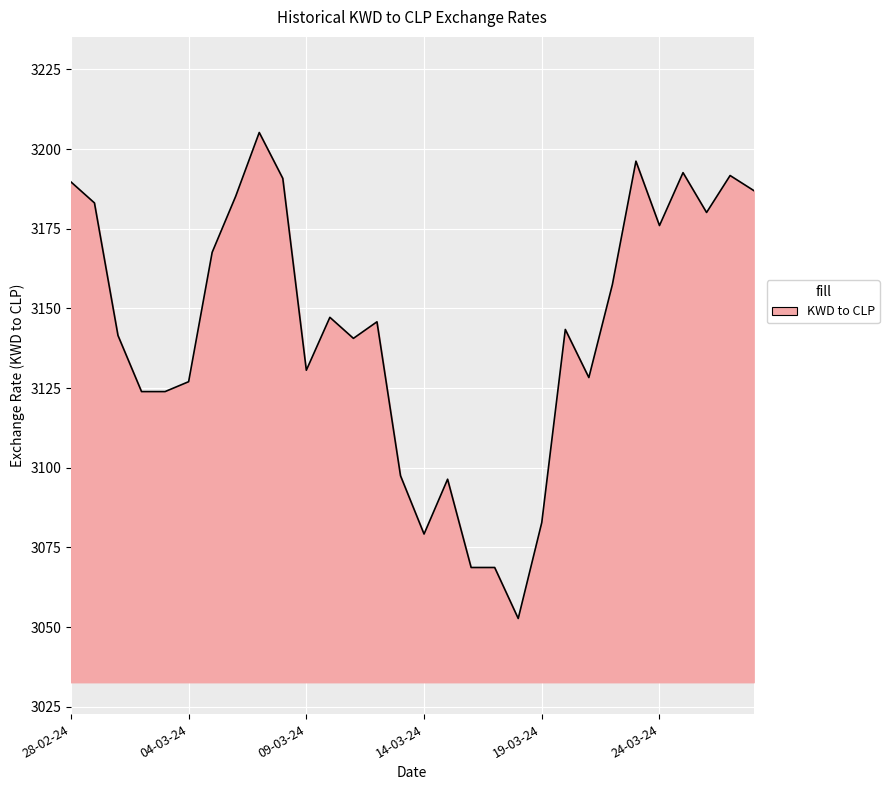

What is the minimum value shown in the chart?

3052.7